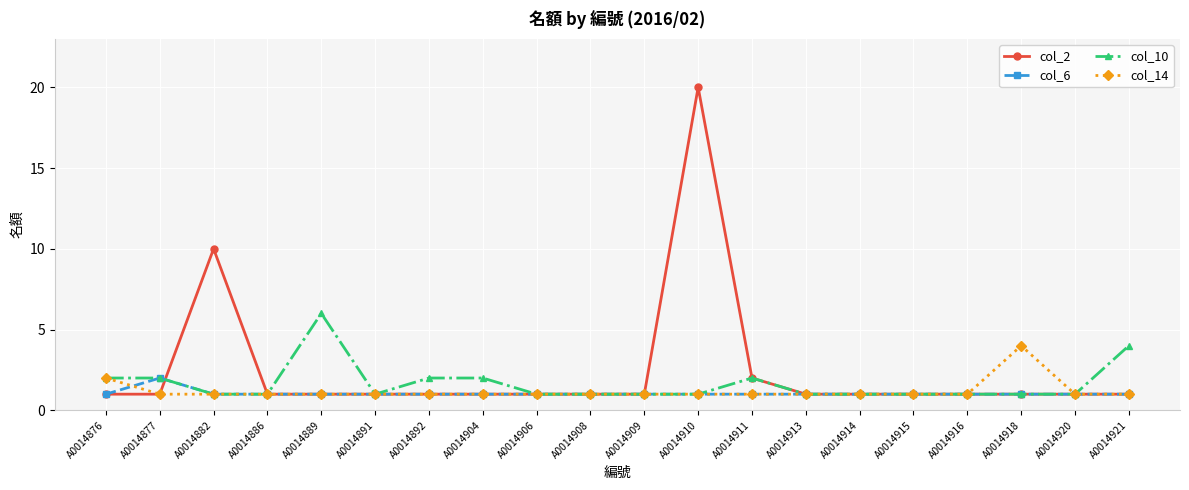

What is the lowest value of the col_2 series?

1